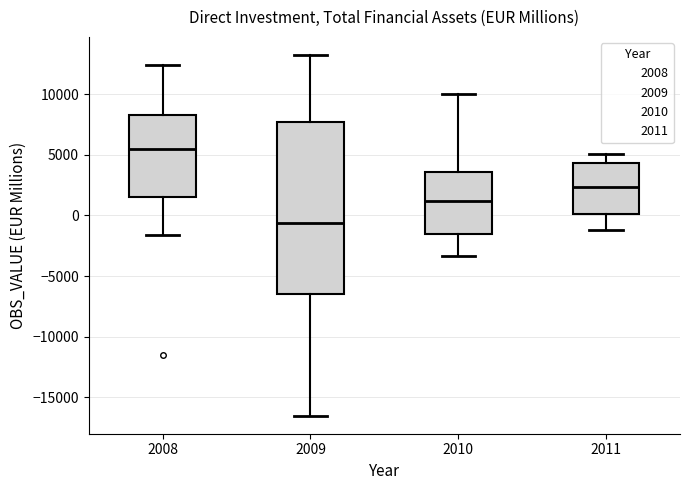

Reading left to right, read every box against the y-axis: the position of its median line, the range the box covers, and the ends of its whiskers. The values are not printed on the chart, so give them approximately, as read against the axis.

2008: median 5500, box 1500 to 8500, whiskers -1500 to 12500
2009: median -500, box -6500 to 7500, whiskers -16500 to 13000
2010: median 1000, box -1500 to 3500, whiskers -3500 to 10000
2011: median 2500, box 0 to 4500, whiskers -1000 to 5000